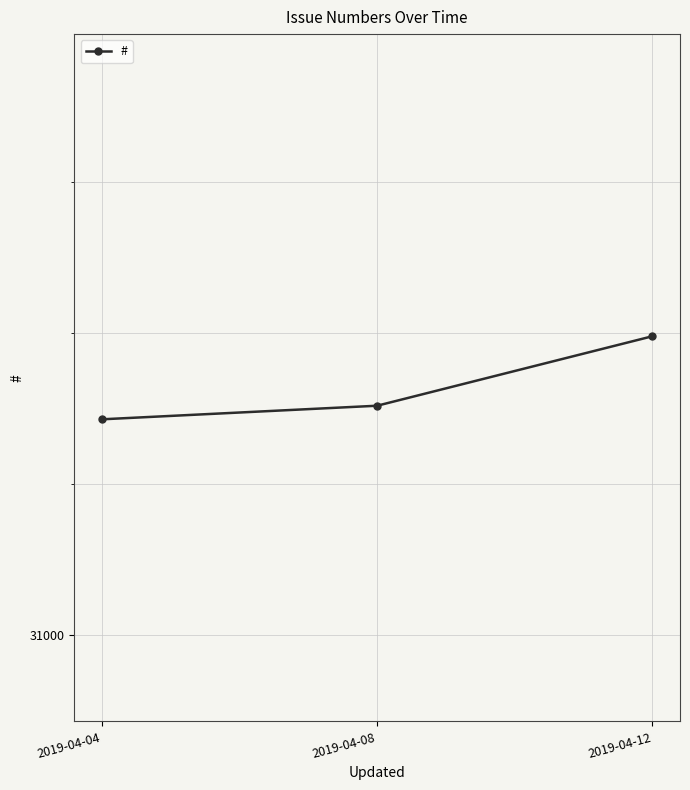

What is the change in value from 2019-04-04 to 2019-04-08?

+9